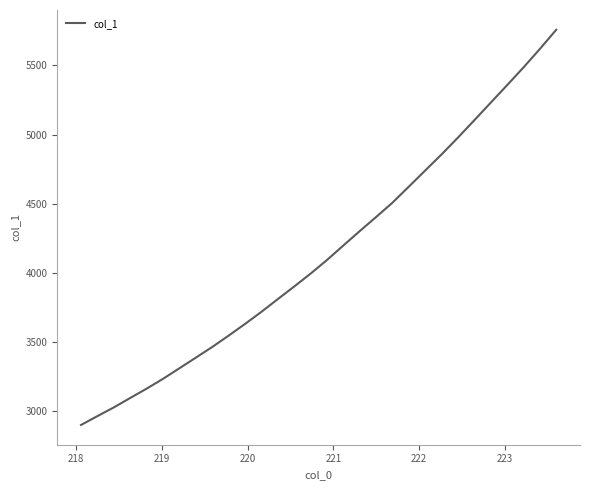

What is the smallest value displayed?

2902.4